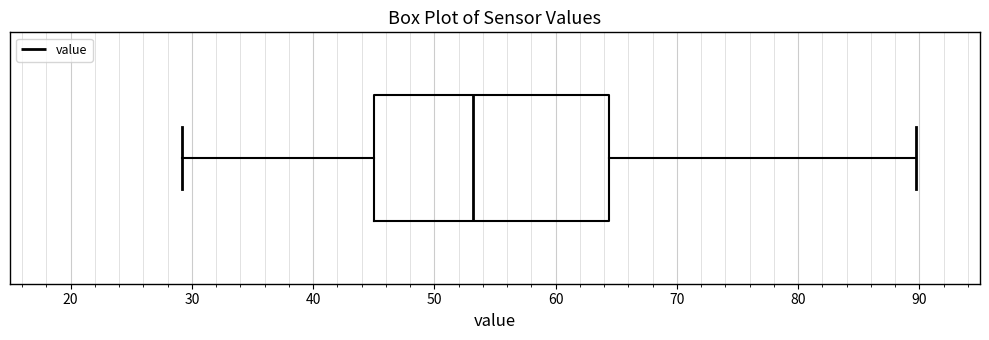

Read this box plot against the x-axis: the position of the median line, the range covered by the box, and the ends of both whiskers. The values are not printed on the chart, so give them approximately, as read against the axis.

median 53, box 45 to 64, whiskers 29 to 90